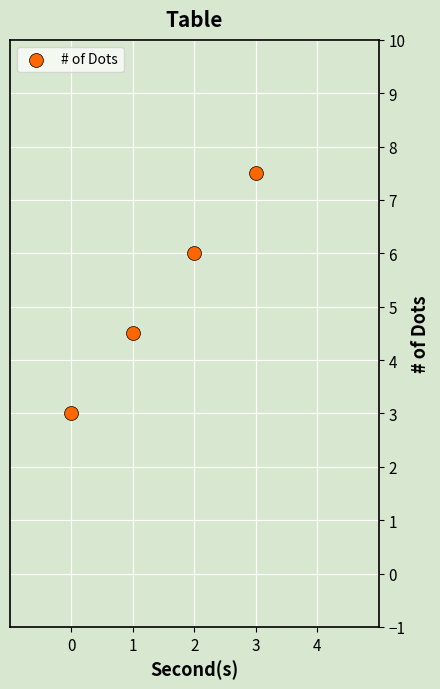

What Y value in the scatter plot is closest to 5?

4.5